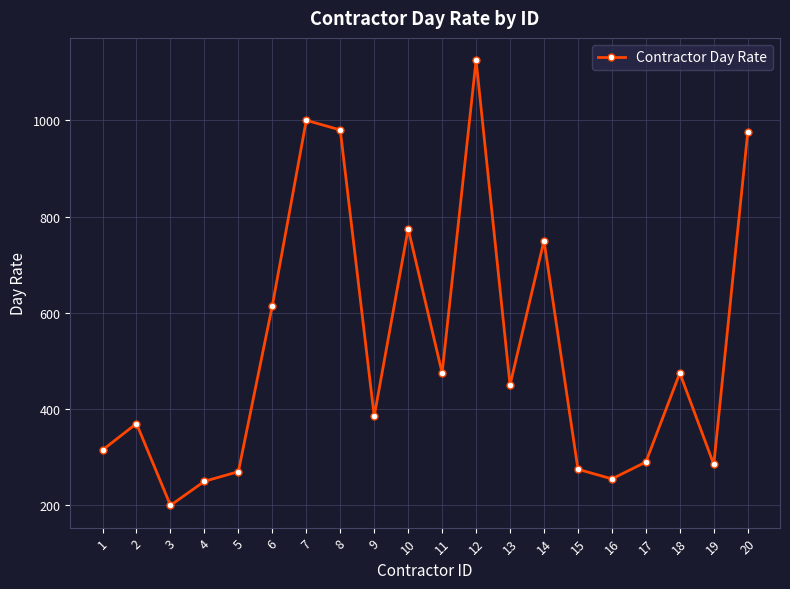

How many lines are shown in the chart?

1